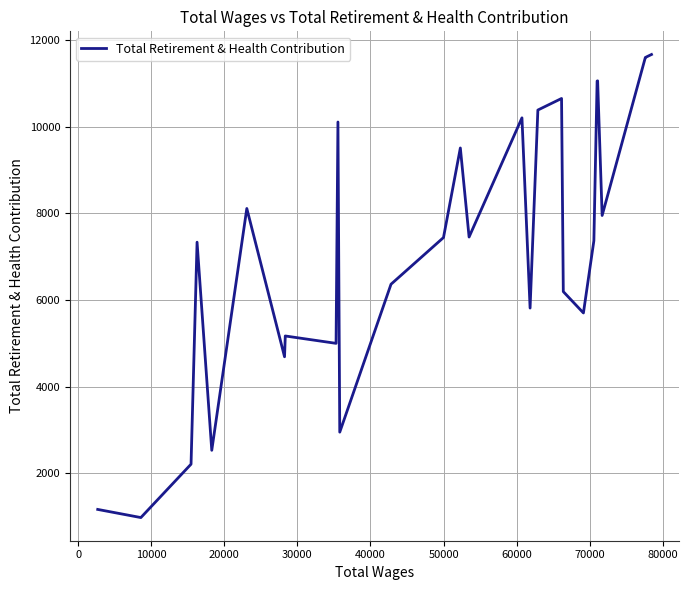

True or false: the data has more than 2 interior local peaks.

True